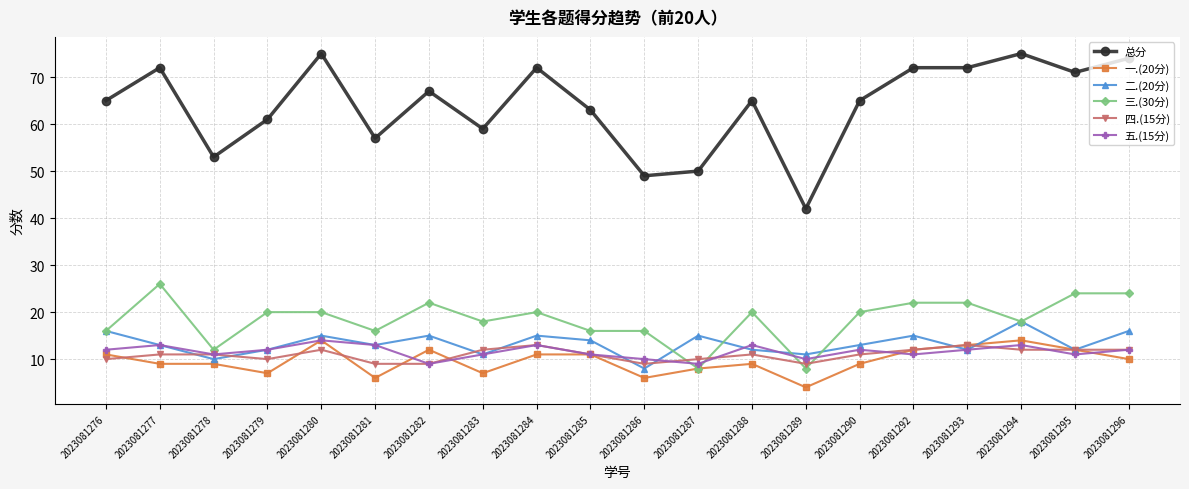

What is the difference between the highest and lowest values at 2023081284?

61